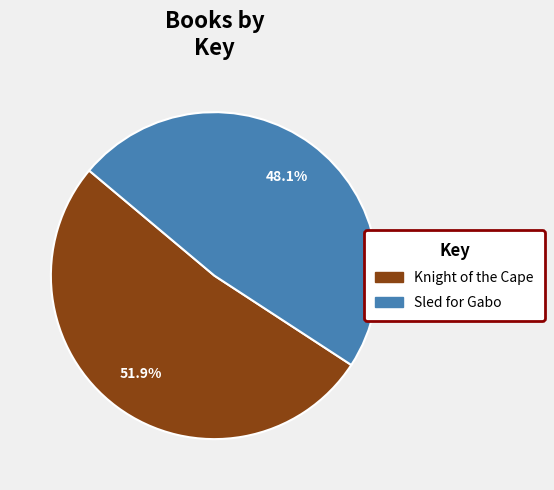

Rank the categories by value from lowest to highest.

Sled for Gabo, Knight of the Cape